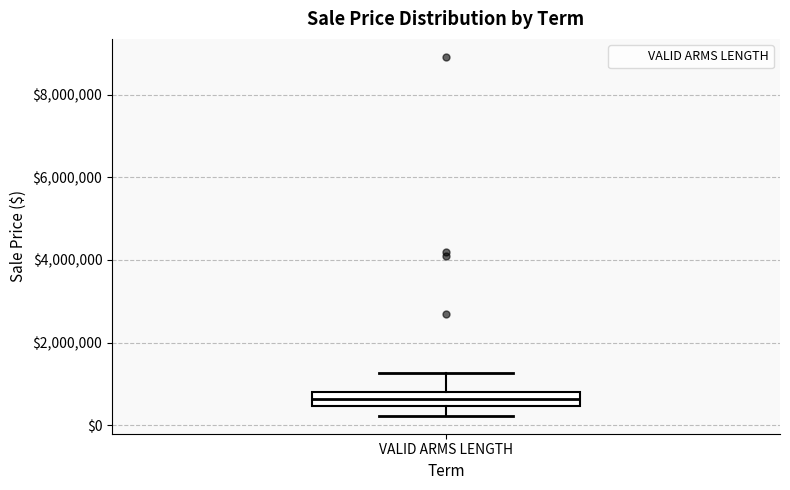

Transcribe this box plot: give where the median line is, the range the box spans, and where the two whiskers end, as read against the y-axis. The values are not printed on the chart, so give them approximately, as read against the axis.

median 600000, box 400000 to 800000, whiskers 200000 to 1200000